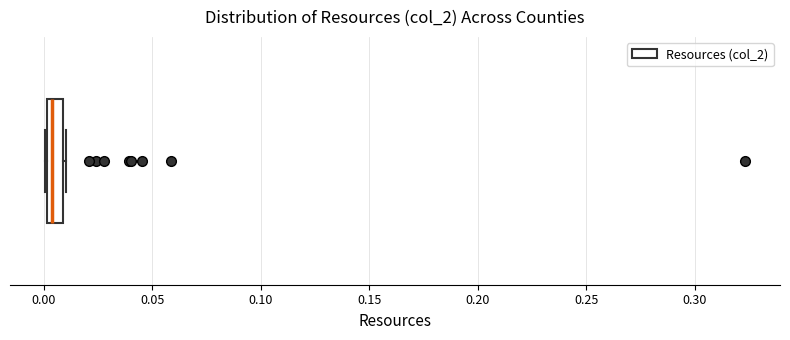

Read this box plot against the x-axis: the position of the median line, the range covered by the box, and the ends of both whiskers. The values are not printed on the chart, so give them approximately, as read against the axis.

median 0.005, box 0.000 to 0.010, whiskers 0.000 to 0.010